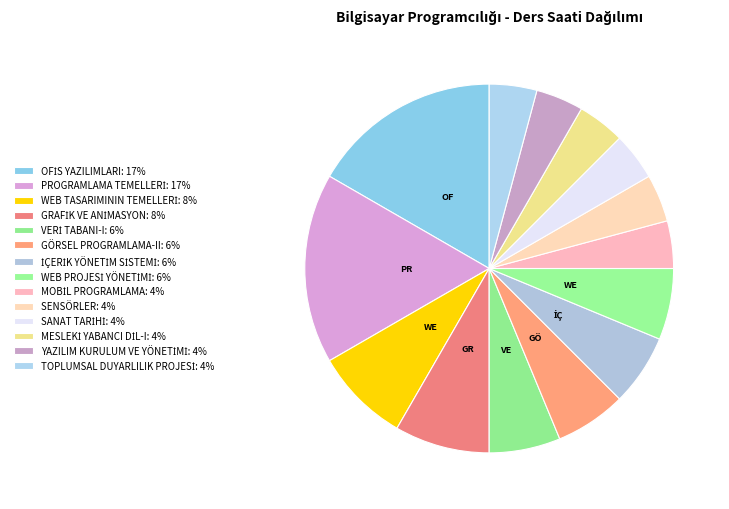

What is the ratio of the value at PROGRAMLAMA TEMELLERİ to the value at GRAFİK VE ANİMASYON?

2.0